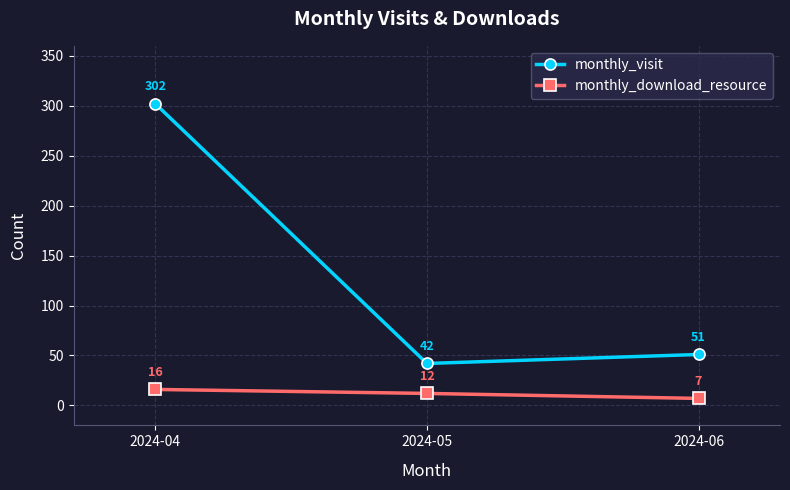

Reading left to right, what are all the values shown in this chart?

monthly_visit: 302	42	51
monthly_download_resource: 16	12	7